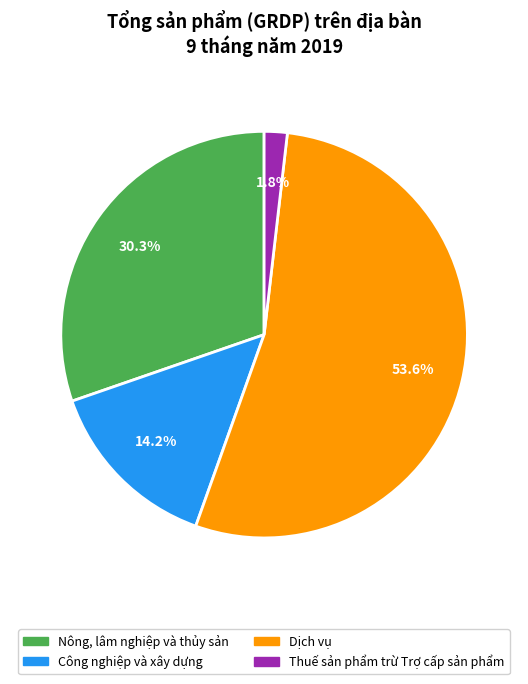

Between Nông, lâm nghiệp và thủy sản and Dịch vụ, which is larger?

Dịch vụ